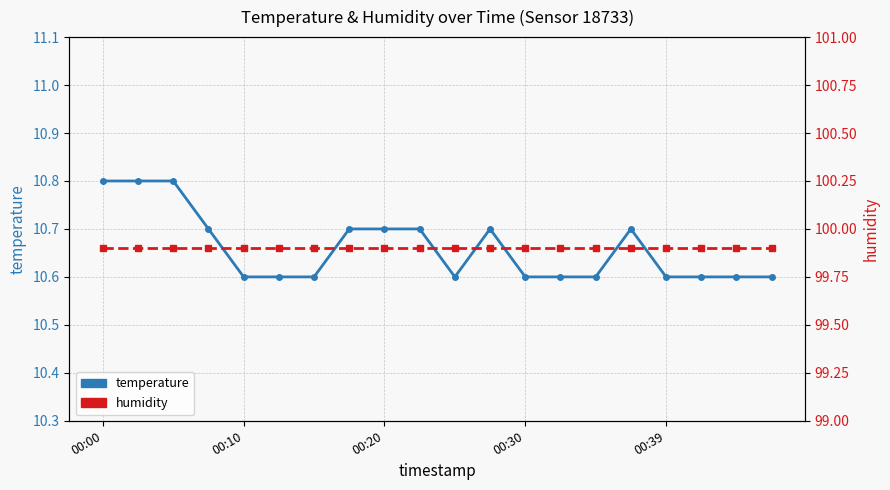

At which category is the sum across all series the highest?

00:00